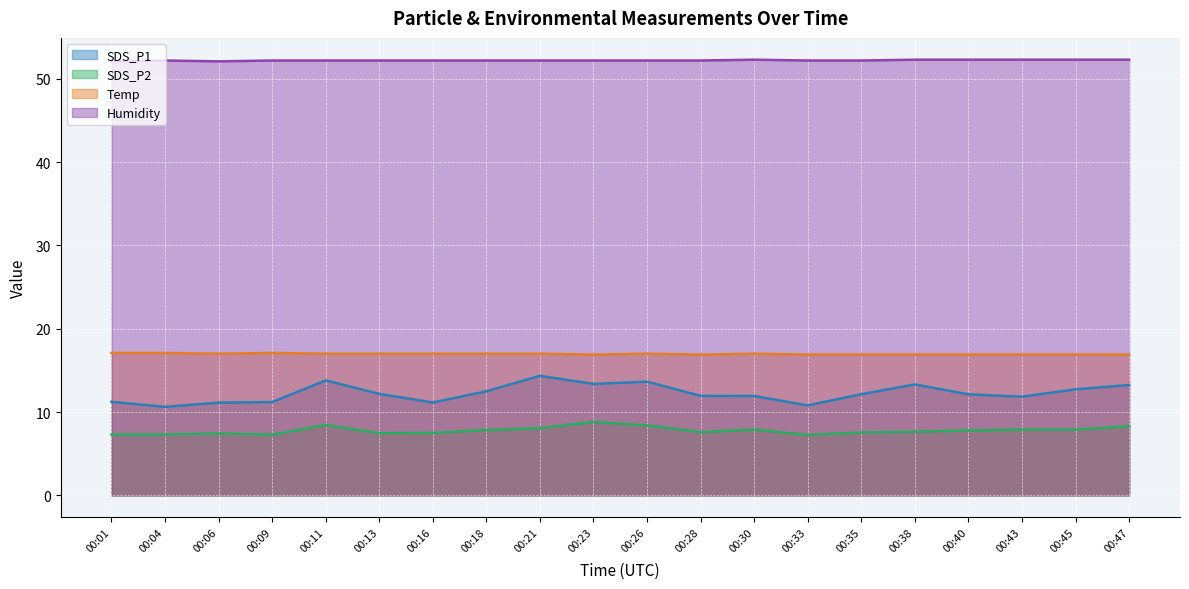

At 00:38, list the series in order from smallest to largest.

SDS_P2, SDS_P1, Temp, Humidity